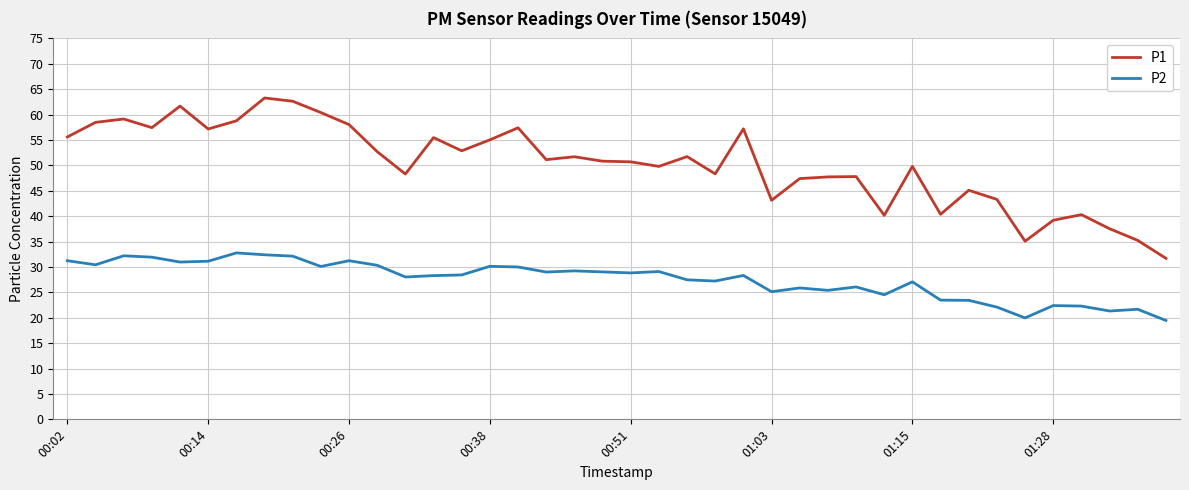

How many lines are shown in the chart?

2